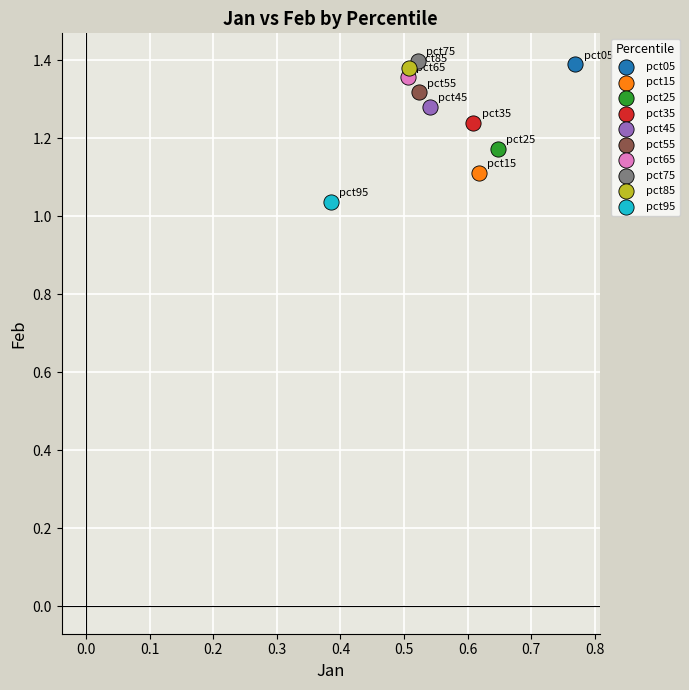

Which series contains the lowest Y value?

pct95